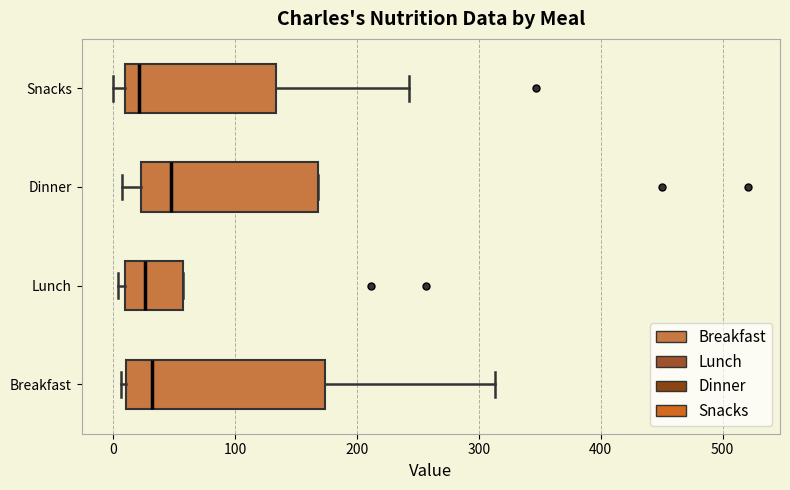

Reading bottom to top, read every box against the x-axis: the position of its median line, the range the box covers, and the ends of its whiskers. The values are not printed on the chart, so give them approximately, as read against the axis.

Breakfast: median 30, box 10 to 170, whiskers 10 (just left of the box's left edge) to 310
Lunch: median 30, box 10 to 60, whiskers 0 to 60
Dinner: median 50, box 20 to 170, whiskers 10 to 170
Snacks: median 20, box 10 to 130, whiskers 0 to 240